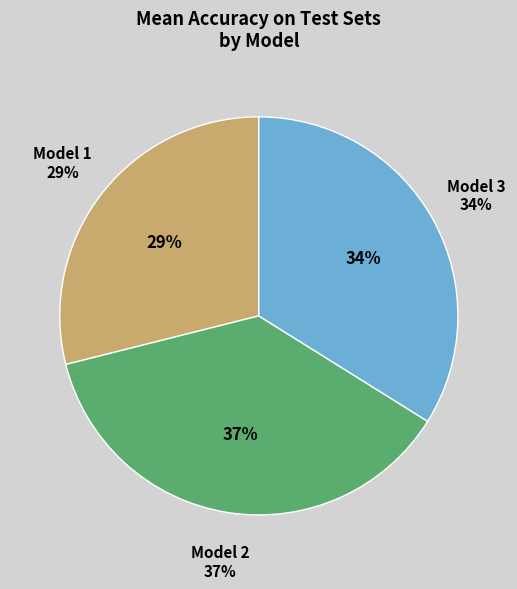

Does Model 3 represent more than half of the total?

No